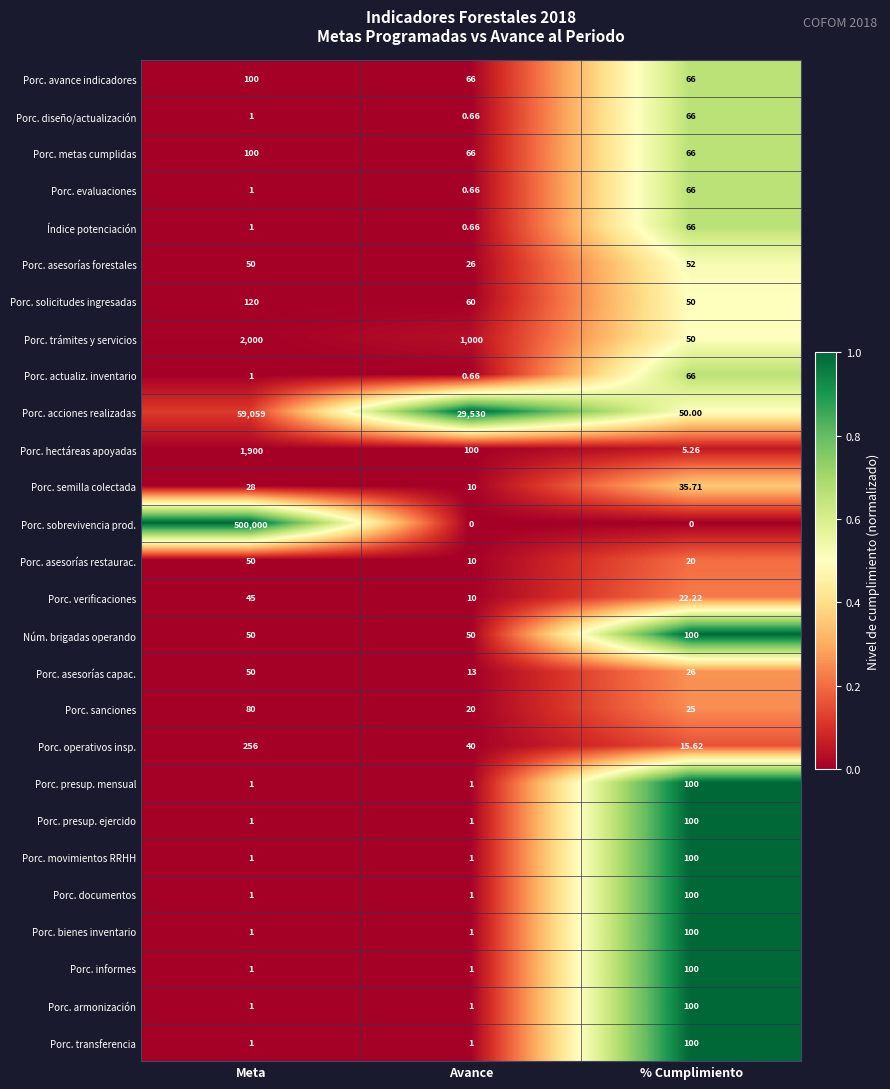

At which category is the sum across all series the highest?

Meta